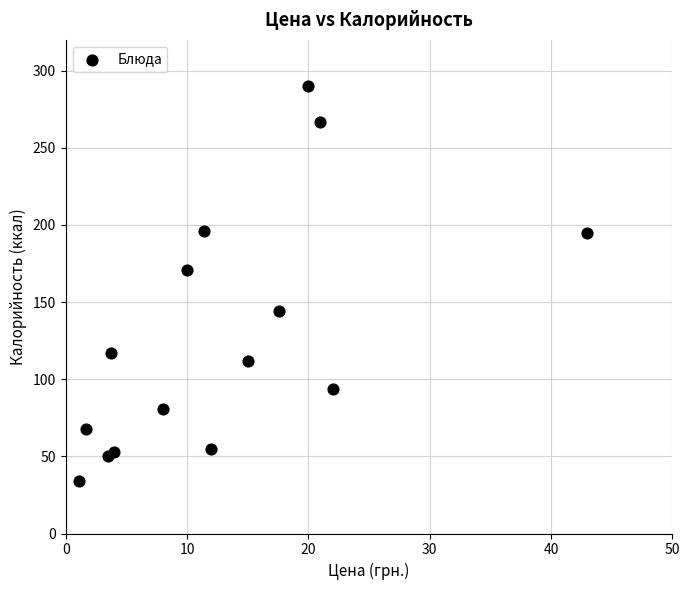

What is the range of Y values (max minus min)?

256